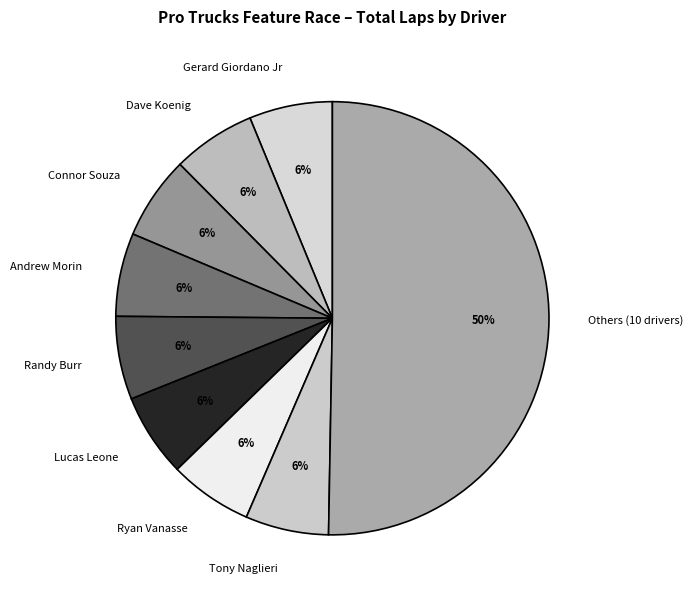

Is it true that Randy Burr is 6% of the pie?

True